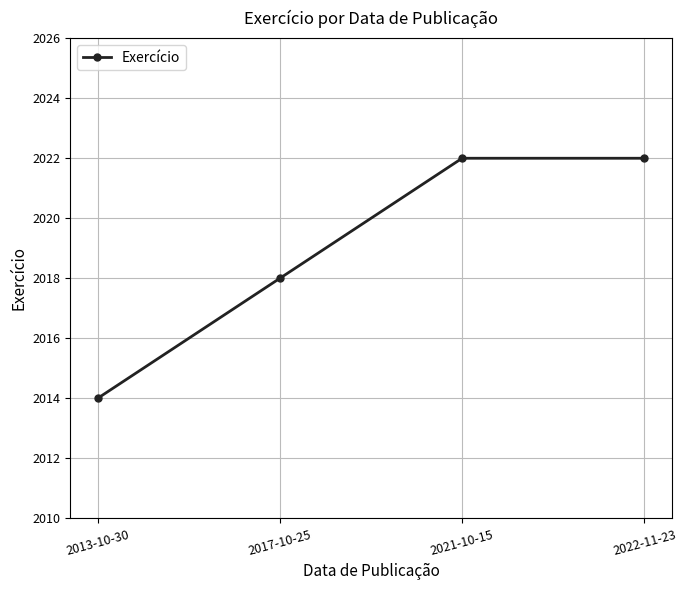

Reading left to right, what are all the values shown in this chart?

2013-10-30=2014	2017-10-25=2018	2021-10-15=2022	2022-11-23=2022